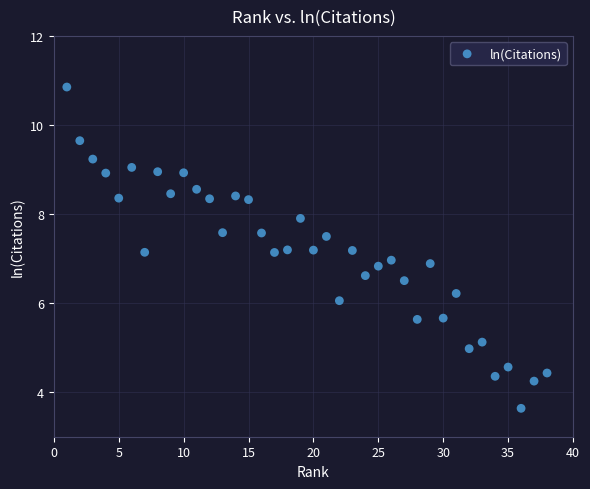

What is the range of Y values (max minus min)?

7.2